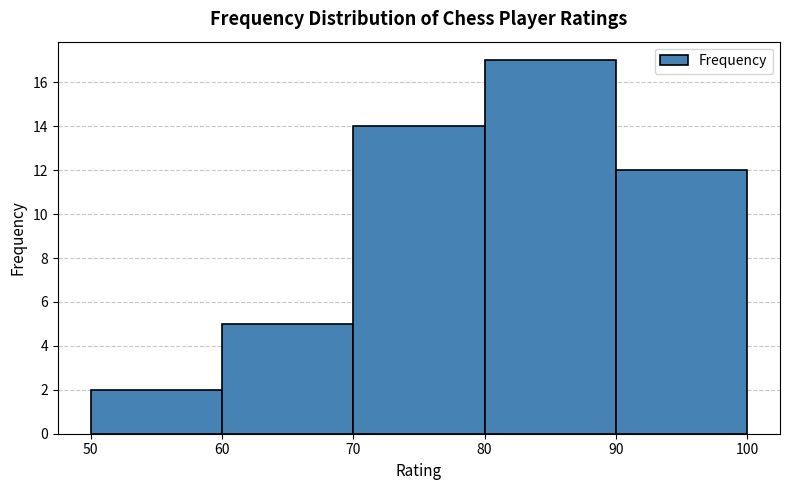

How tall is the bar that spans 60 to 70 on the x-axis? The values are not printed on the chart, so give them approximately, as read against the axis.

5